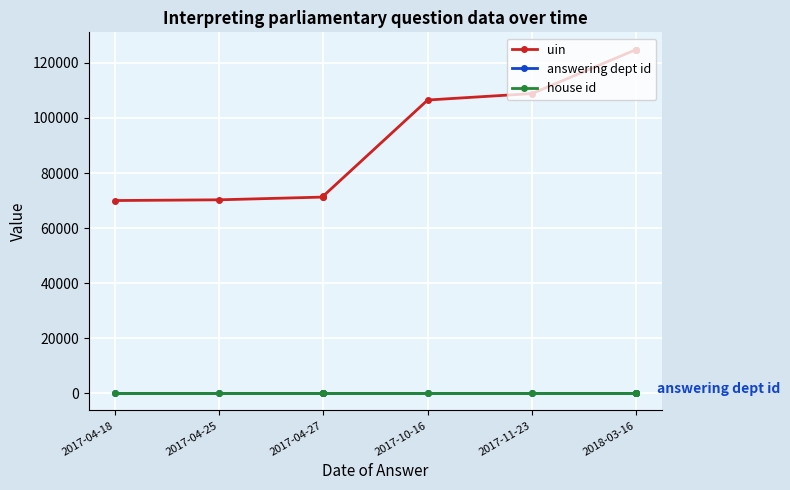

Is it true that answering dept id equals 71 at 2017-04-18?

False